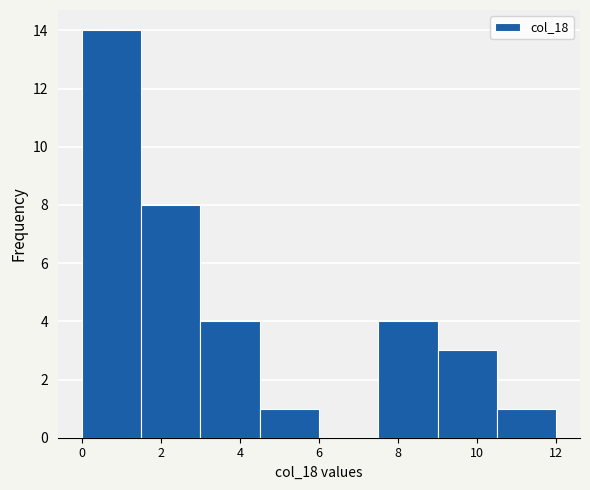

What is the height of the bar covering 10.5 to 12.0 on the x-axis? Neither the bar edges nor the heights are printed on the chart, so give them approximately, as read against the axes.

1